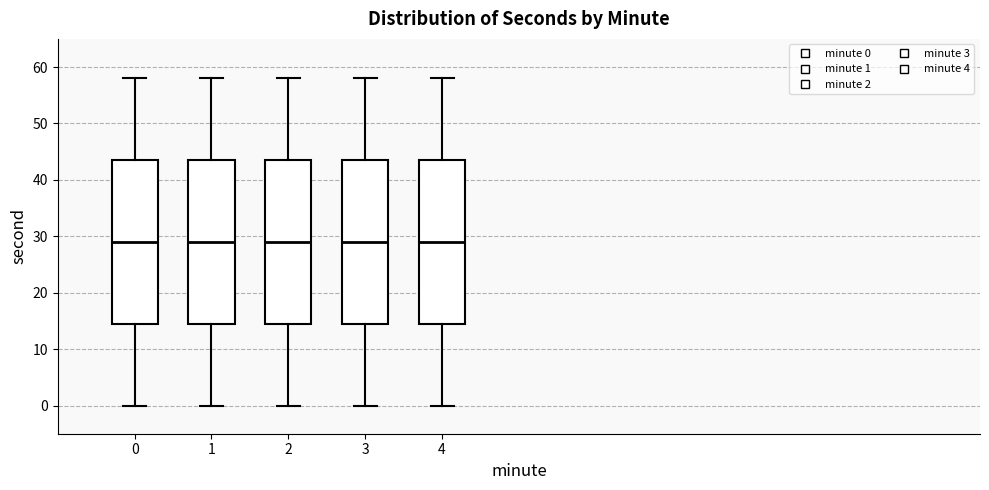

Reading left to right, transcribe this box plot: for each box, give where its median line is, the range the box spans, and where its two whiskers end, as read against the y-axis. The values are not printed on the chart, so give them approximately, as read against the axis.

0: median 29, box 15 to 44, whiskers 0 to 58
1: median 29, box 15 to 44, whiskers 0 to 58
2: median 29, box 15 to 44, whiskers 0 to 58
3: median 29, box 15 to 44, whiskers 0 to 58
4: median 29, box 15 to 44, whiskers 0 to 58